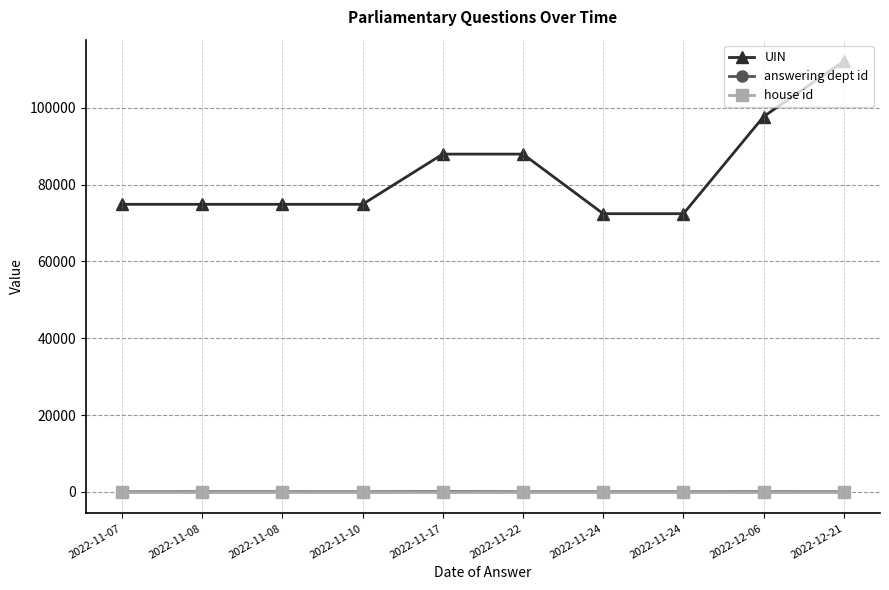

What is the sum of all house id values?

10